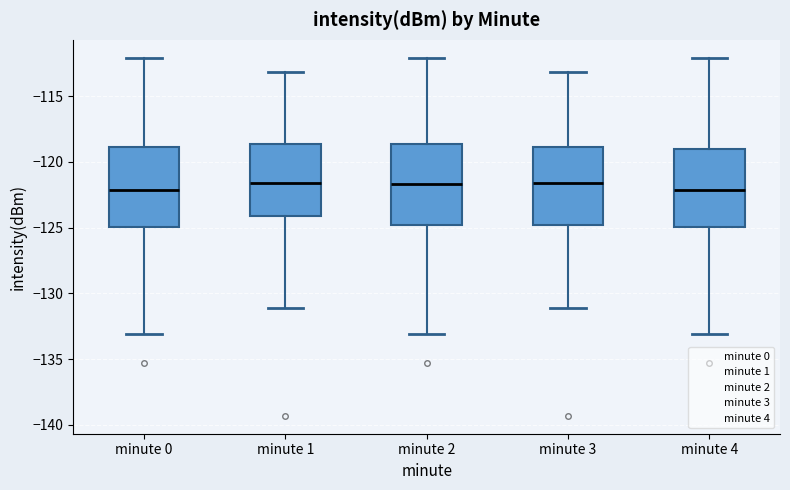

Reading left to right, read every box against the y-axis: the position of its median line, the range the box covers, and the ends of its whiskers. The values are not printed on the chart, so give them approximately, as read against the axis.

minute 0: median -122.0, box -125.0 to -119.0, whiskers -133.0 to -112.0
minute 1: median -121.5, box -124.0 to -118.5, whiskers -131.0 to -113.0
minute 2: median -121.5, box -125.0 to -118.5, whiskers -133.0 to -112.0
minute 3: median -121.5, box -125.0 to -119.0, whiskers -131.0 to -113.0
minute 4: median -122.0, box -125.0 to -119.0, whiskers -133.0 to -112.0